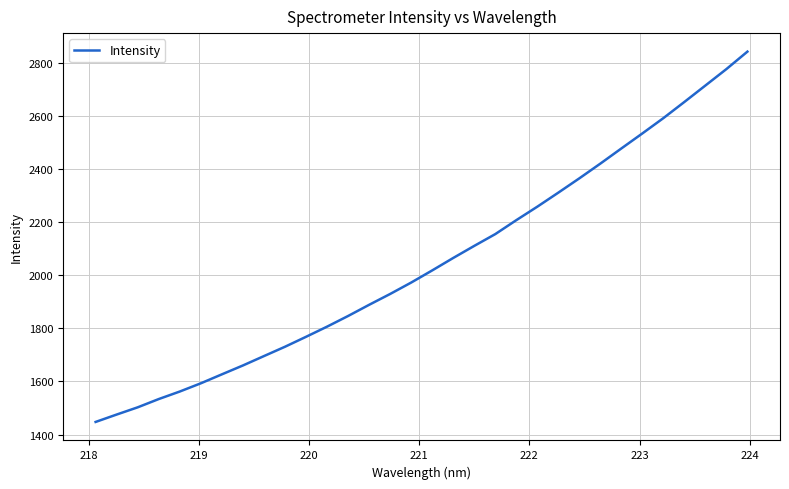

Reading left to right, extract all data points from this chart.

1447.7	1475.6	1502.8	1533.9	1562.2	1593.2	1627.0	1660.4	1695.7	1730.9	1768.3	1806.6	1846.7	1888.8	1929.6	1972.6	2018.3	2065.2	2110.6	2155.0	2207.5	2258.3	2311.2	2365.0	2420.5	2477.5	2534.1	2591.7	2652.7	2714.4	2776.4	2842.0